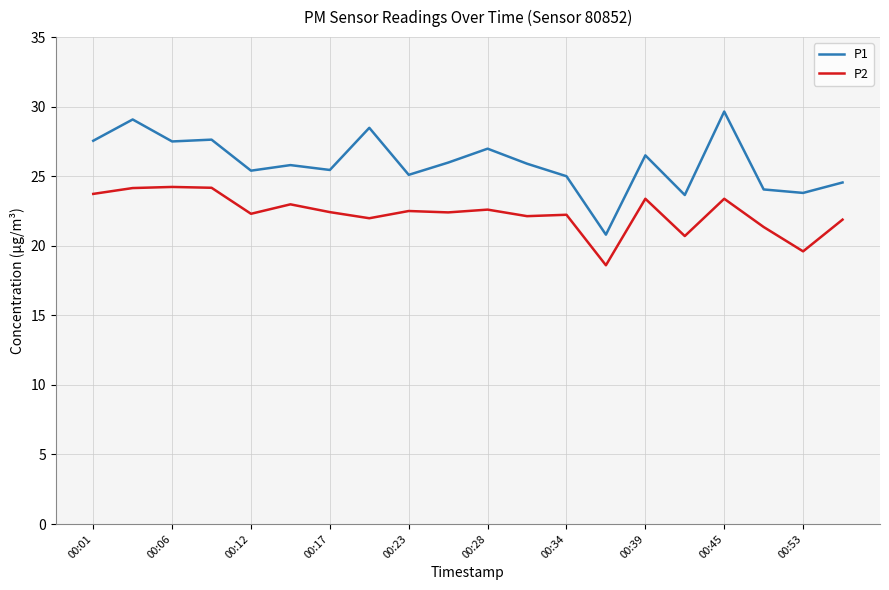

What is the difference between the maximum and minimum values in the P2 series?

5.6